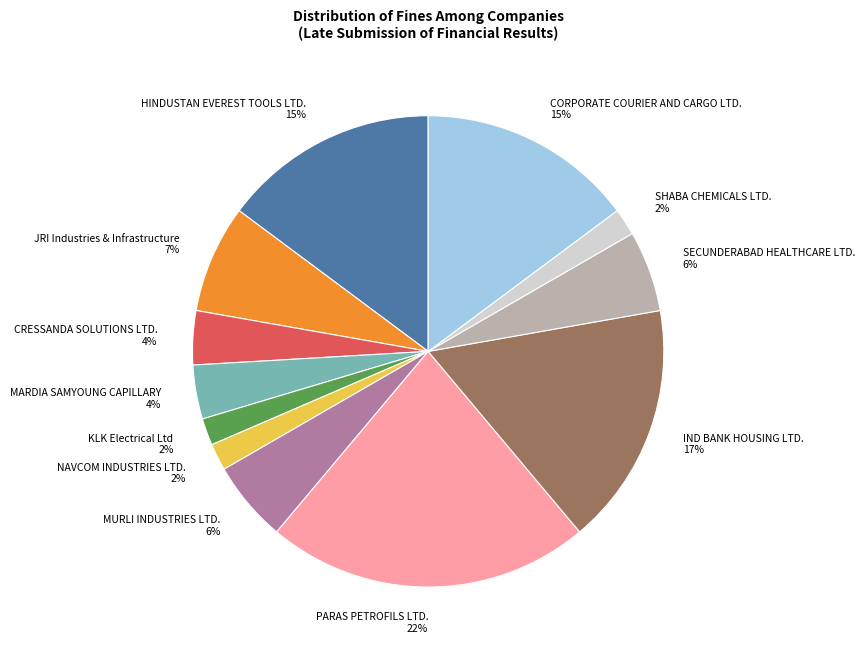

Between HINDUSTAN EVEREST TOOLS LTD. and MURLI INDUSTRIES LTD., which is larger?

HINDUSTAN EVEREST TOOLS LTD.